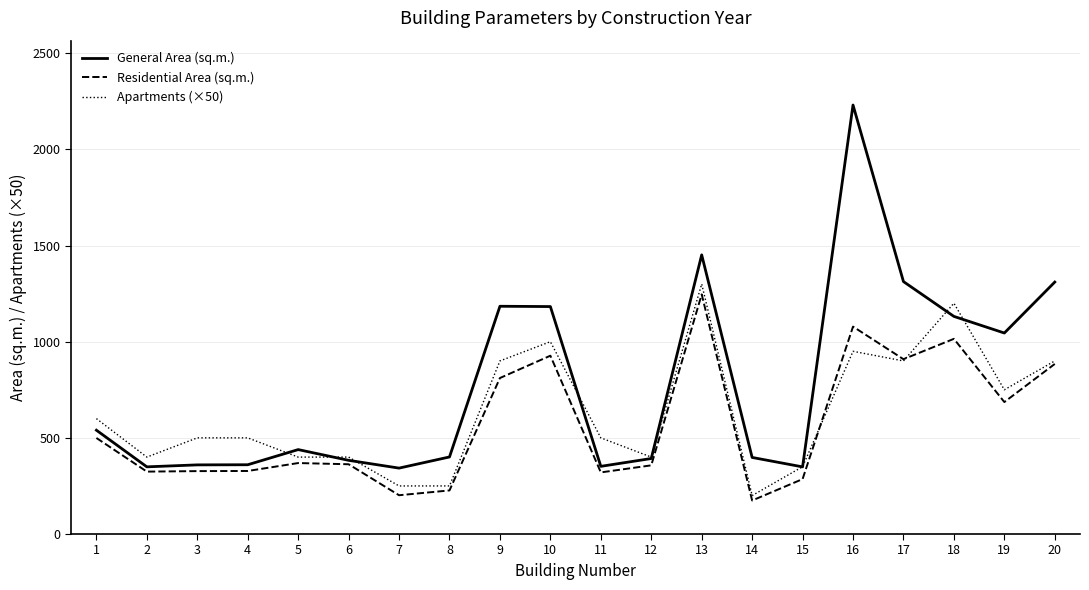

The value of Apartments (×50) at 1 is 355.0. True or false?

False